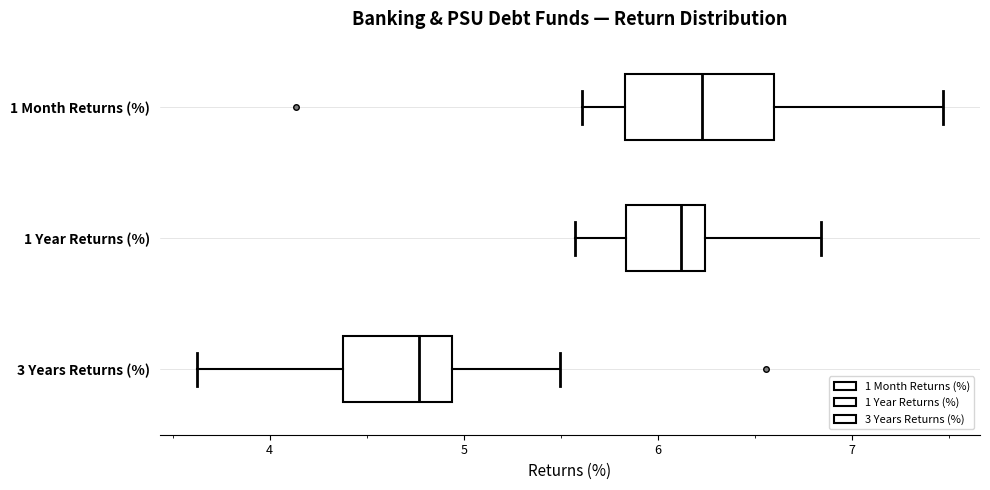

Where is the left edge of the box for 3 Years Returns (%) on the x-axis? The values are not printed on the chart, so give them approximately, as read against the axis.

4.4